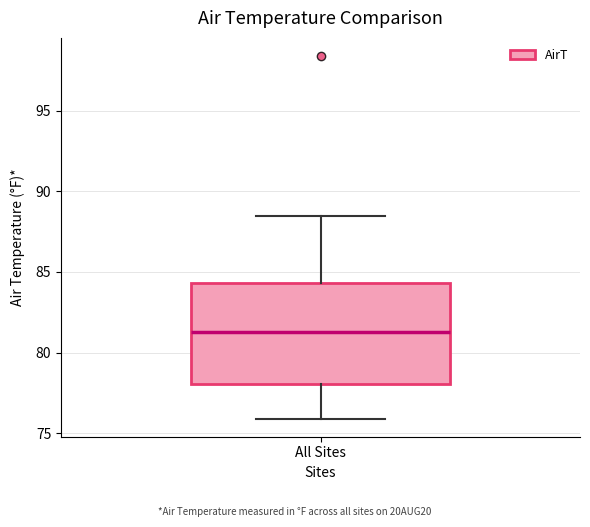

Transcribe this box plot: give where the median line is, the range the box spans, and where the two whiskers end, as read against the y-axis. The values are not printed on the chart, so give them approximately, as read against the axis.

median 81.5, box 78.0 to 84.5, whiskers 76.0 to 88.5